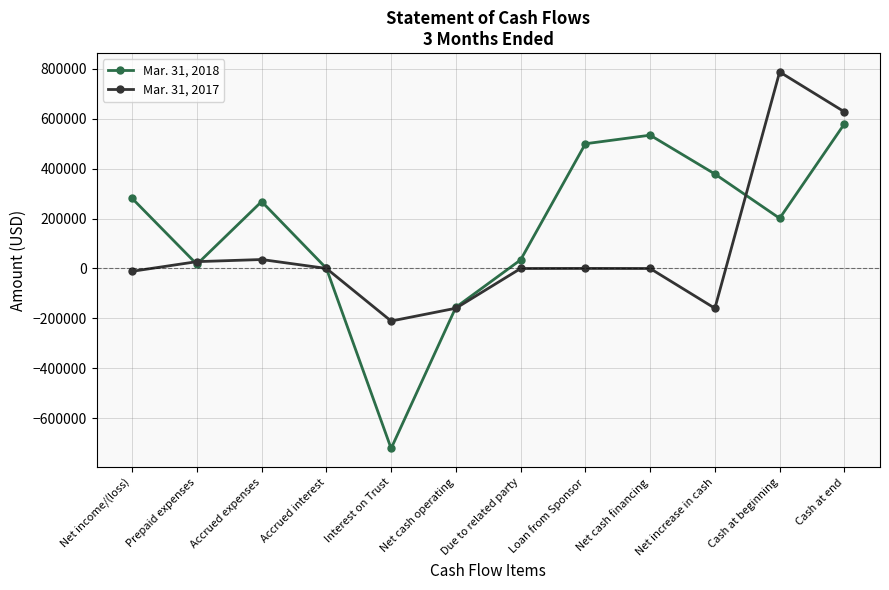

What is the difference between the Mar. 31, 2017 values at Loan from Sponsor and Due to related party?

249